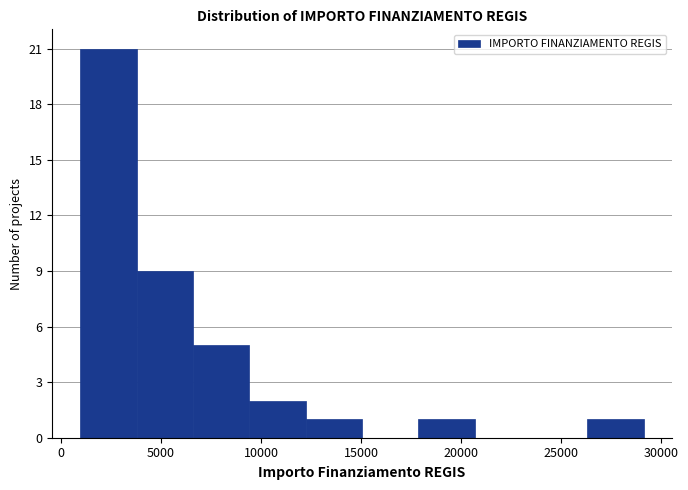

Over which range of the x-axis is the bar tallest?

1000 to 4000